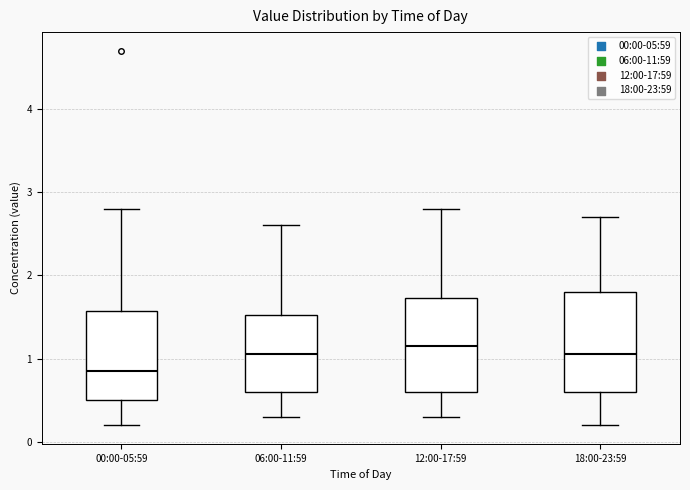

Which box's median line is the lowest?

00:00-05:59